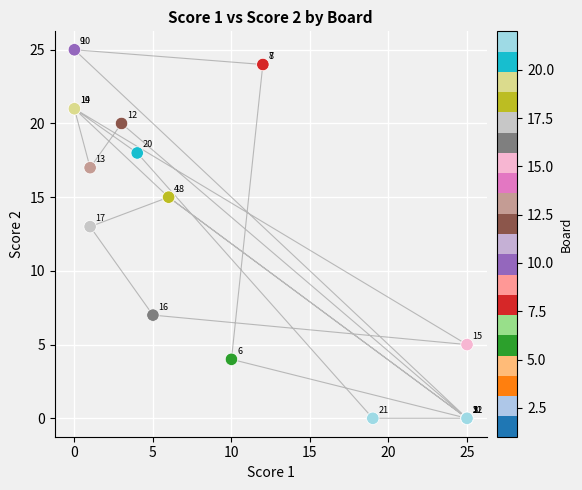

What Y value in the scatter plot is closest to 12?

13